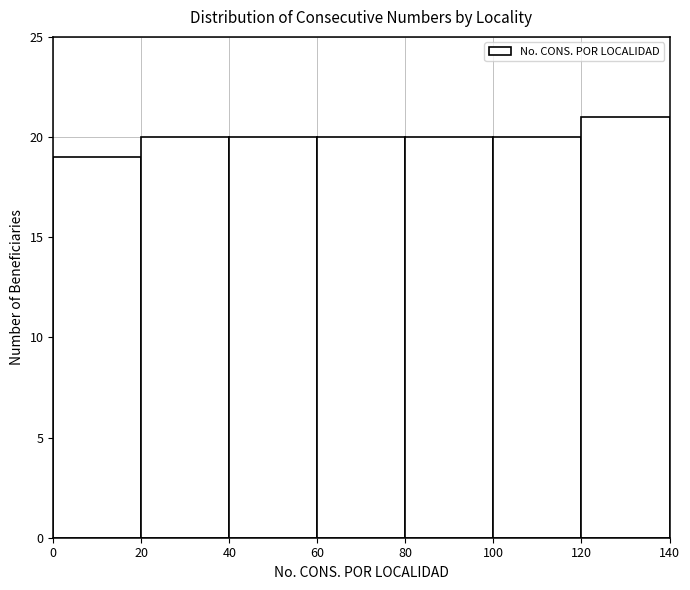

Reading left to right, transcribe this chart: for each bar, give the range it covers on the x-axis and its height. The values are not printed on the chart, so give them approximately, as read against the axis.

0 to 20: 19
20 to 40: 20
40 to 60: 20
60 to 80: 20
80 to 100: 20
100 to 120: 20
120 to 140: 21